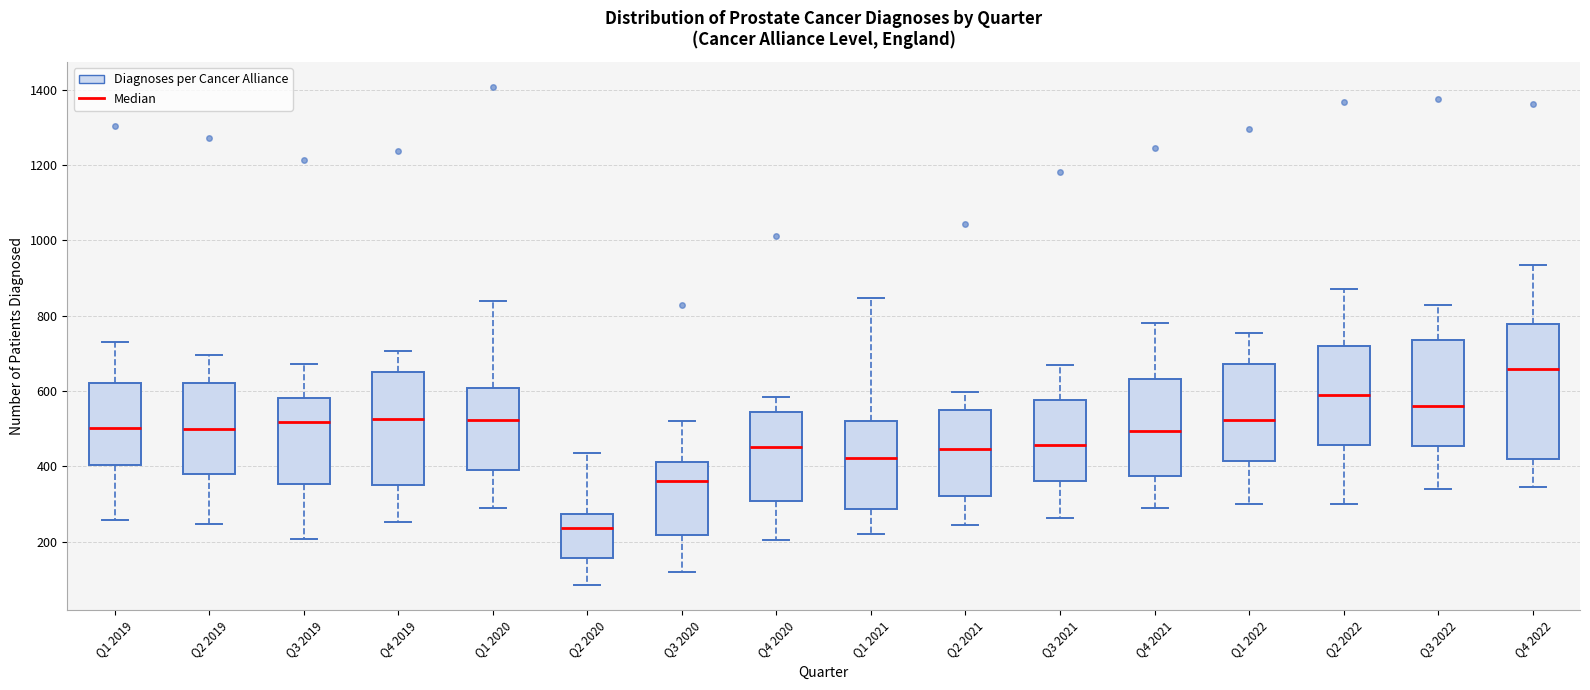

Reading left to right, read every box against the y-axis: the position of its median line, the range the box covers, and the ends of its whiskers. The values are not printed on the chart, so give them approximately, as read against the axis.

Q1 2019: median 500, box 400 to 620, whiskers 260 to 740
Q2 2019: median 500, box 380 to 620, whiskers 240 to 700
Q3 2019: median 520, box 360 to 580, whiskers 200 to 680
Q4 2019: median 520, box 360 to 640, whiskers 260 to 700
Q1 2020: median 520, box 380 to 600, whiskers 300 to 840
Q2 2020: median 240, box 160 to 280, whiskers 80 to 440
Q3 2020: median 360, box 220 to 420, whiskers 120 to 520
Q4 2020: median 460, box 300 to 540, whiskers 200 to 580
Q1 2021: median 420, box 280 to 520, whiskers 220 to 840
Q2 2021: median 440, box 320 to 540, whiskers 240 to 600
Q3 2021: median 460, box 360 to 580, whiskers 260 to 680
Q4 2021: median 500, box 380 to 640, whiskers 280 to 780
Q1 2022: median 520, box 420 to 680, whiskers 300 to 760
Q2 2022: median 600, box 460 to 720, whiskers 300 to 880
Q3 2022: median 560, box 460 to 740, whiskers 340 to 820
Q4 2022: median 660, box 420 to 780, whiskers 340 to 940